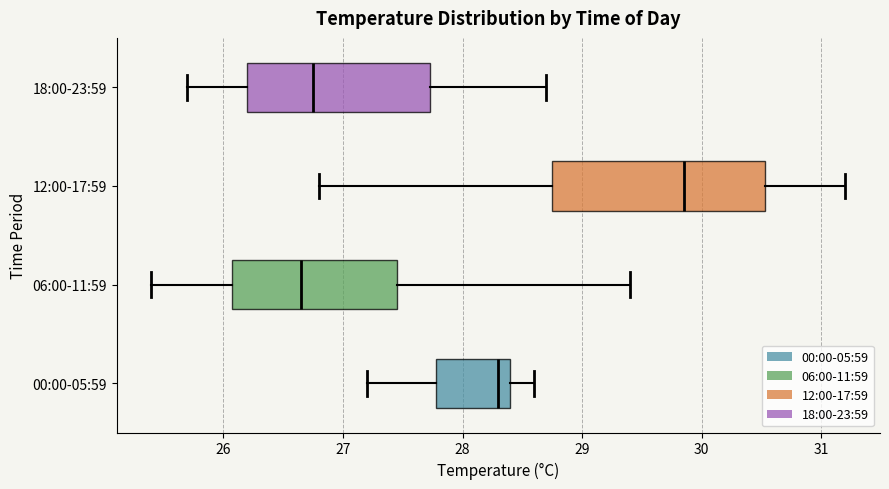

Reading bottom to top, read every box against the x-axis: the position of its median line, the range the box covers, and the ends of its whiskers. The values are not printed on the chart, so give them approximately, as read against the axis.

00:00-05:59: median 28.3, box 27.8 to 28.4, whiskers 27.2 to 28.6
06:00-11:59: median 26.7, box 26.1 to 27.5, whiskers 25.4 to 29.4
12:00-17:59: median 29.9, box 28.8 to 30.5, whiskers 26.8 to 31.2
18:00-23:59: median 26.8, box 26.2 to 27.7, whiskers 25.7 to 28.7